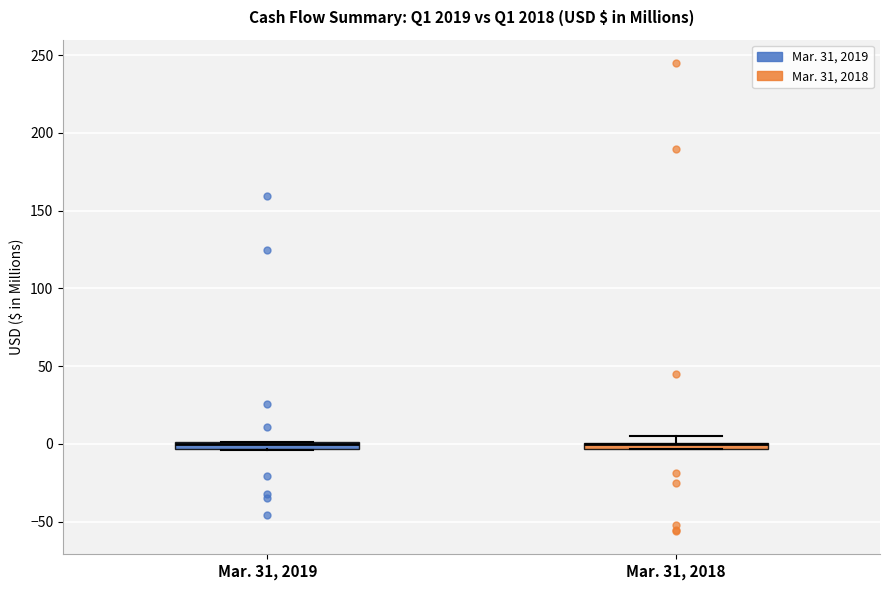

Where is the lower edge of the box for Mar. 31, 2018 on the y-axis? The values are not printed on the chart, so give them approximately, as read against the axis.

-5